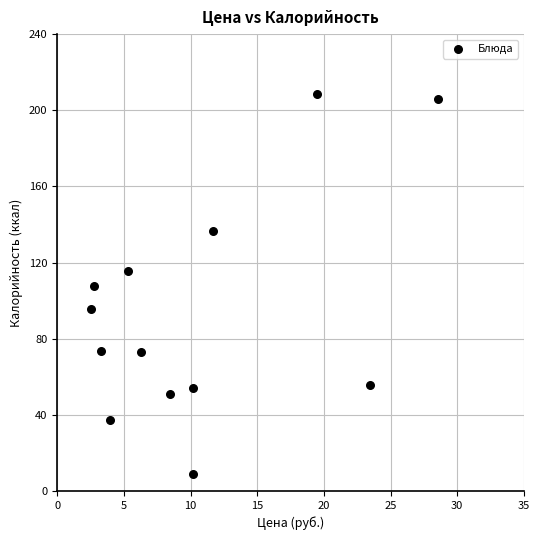

What is the range of X values (max minus min)?

26.0